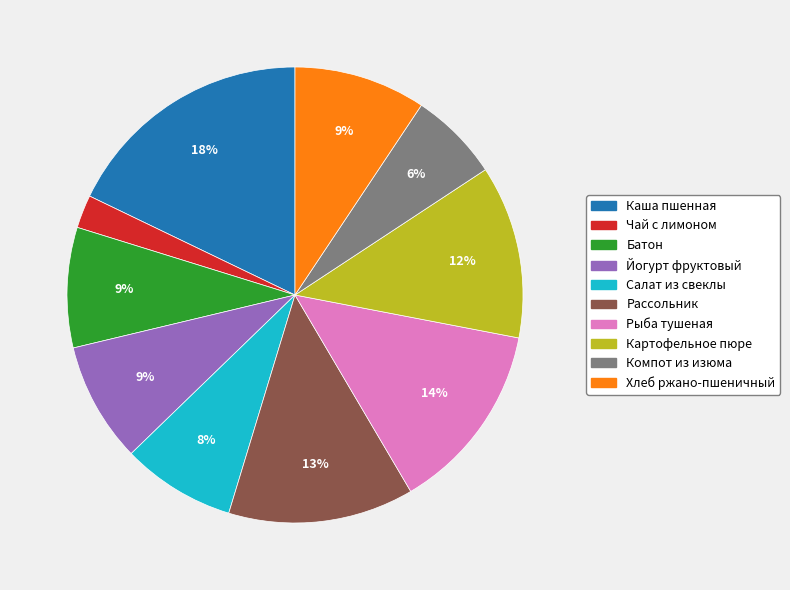

Which slice is the smallest?

Чай с лимоном